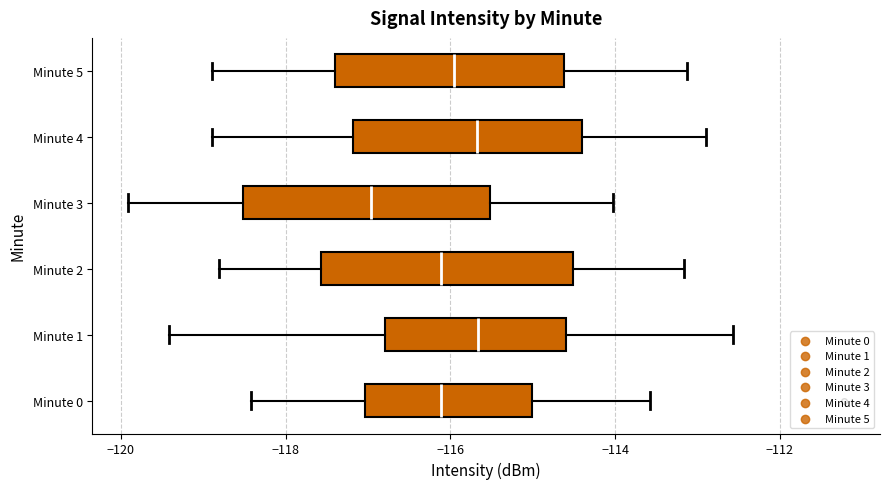

Where is the left edge of the box for Minute 2 on the x-axis? The values are not printed on the chart, so give them approximately, as read against the axis.

-117.6